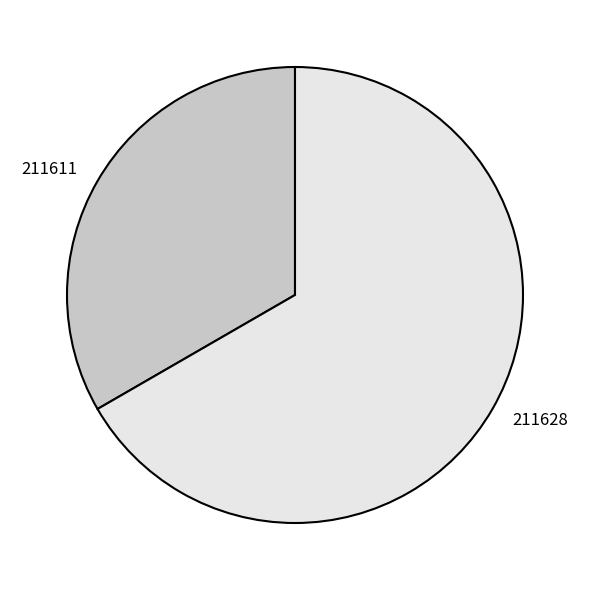

Rank the categories by value from highest to lowest.

211628, 211611